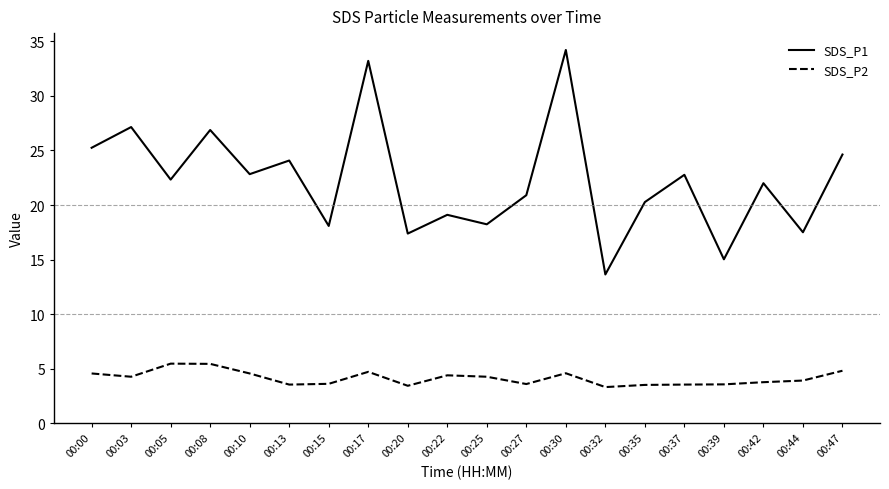

The value of SDS_P2 at 00:42 is 3.8. True or false?

True